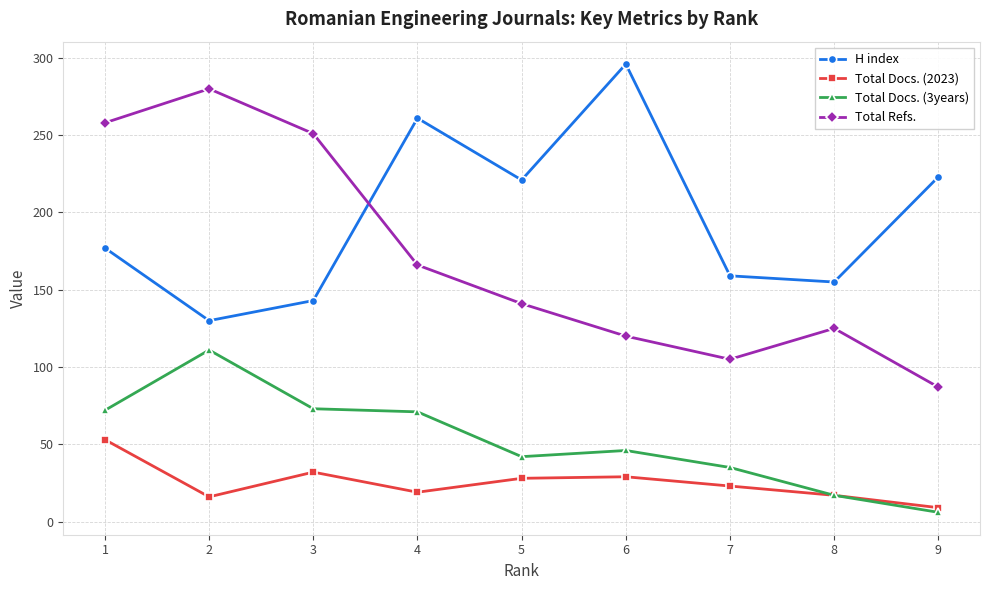

What is the difference between the second highest and minimum values in the Total Docs. (3years) series?

67